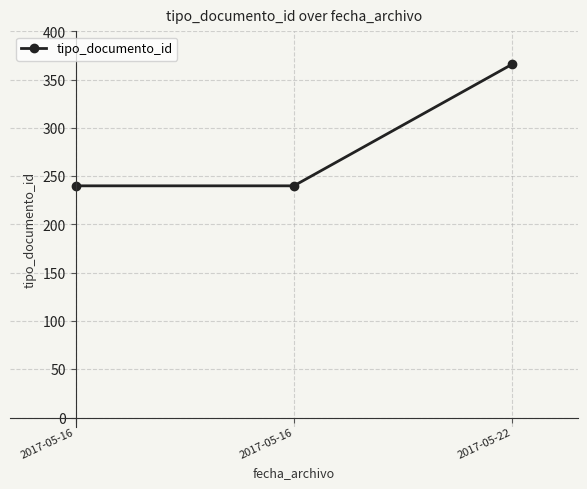

What is the ratio of the value at 2017-05-22 to the value at 2017-05-16?

1.5